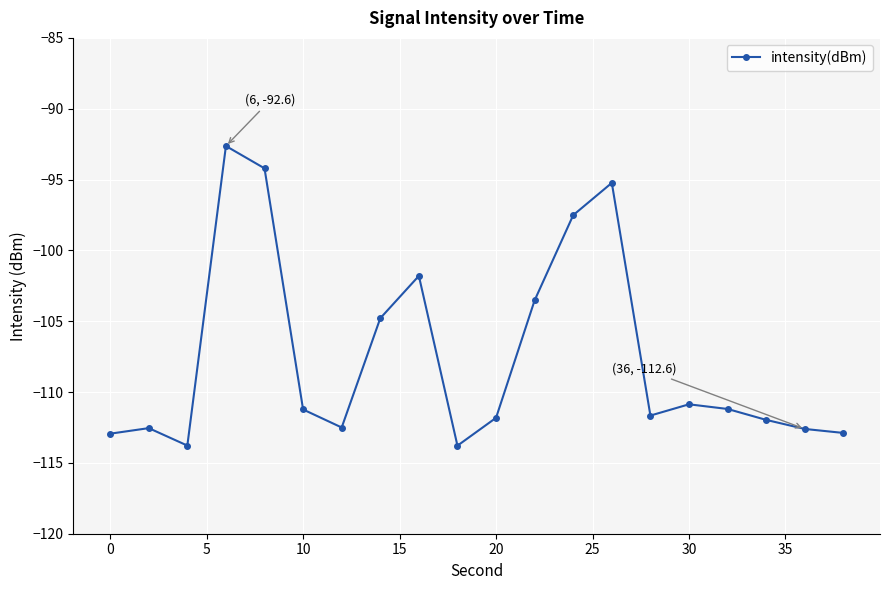

What is the value of the 6th point from the left?

-111.2